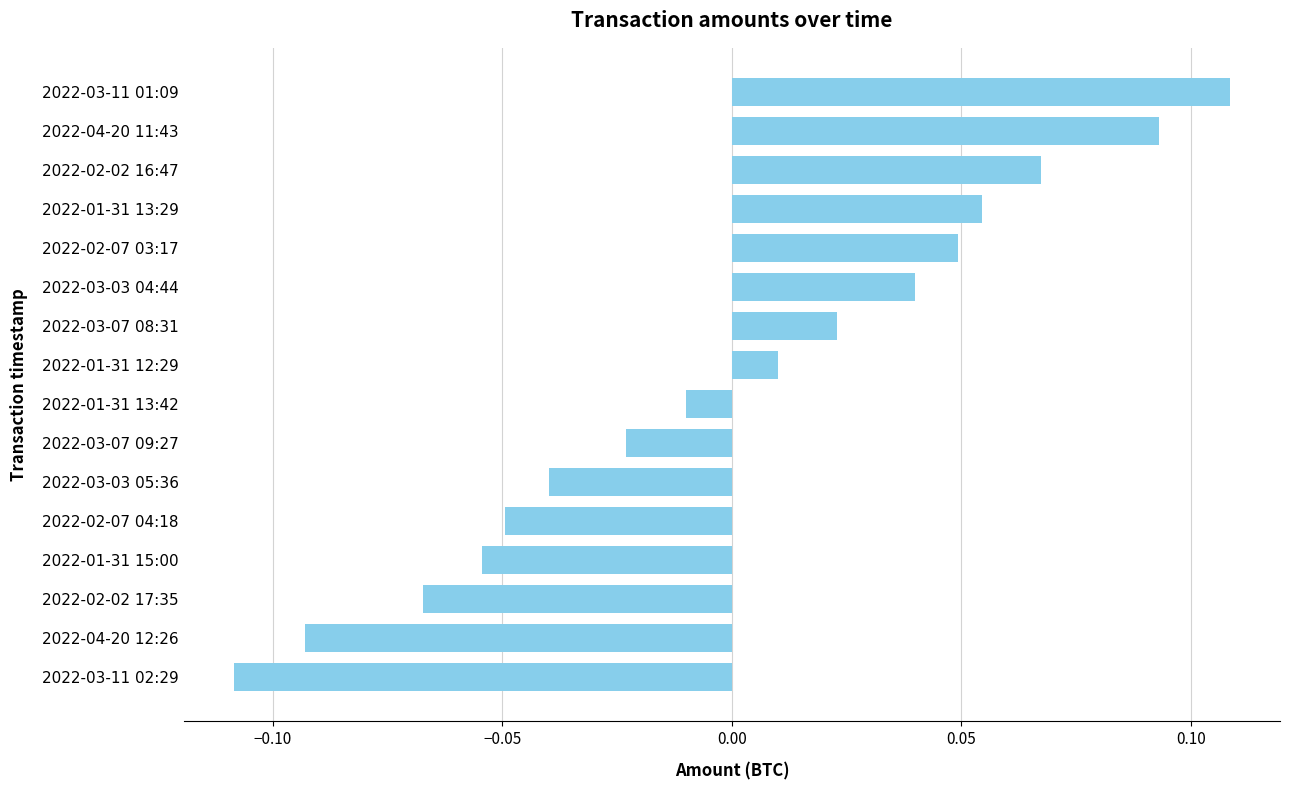

How many bars are there in total?

16